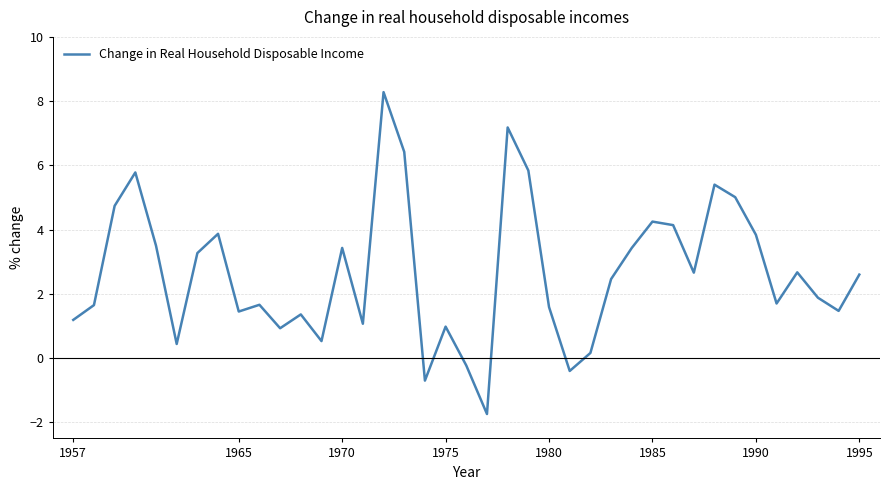

What is the greatest value displayed?

8.3